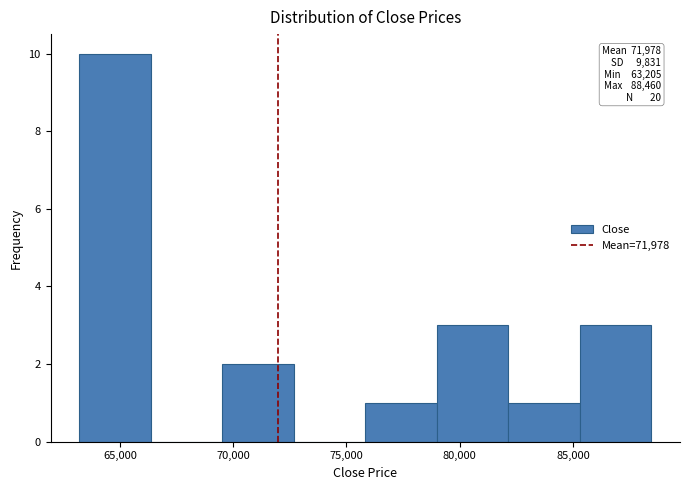

Which range on the x-axis has the tallest bar?

63000 to 66500